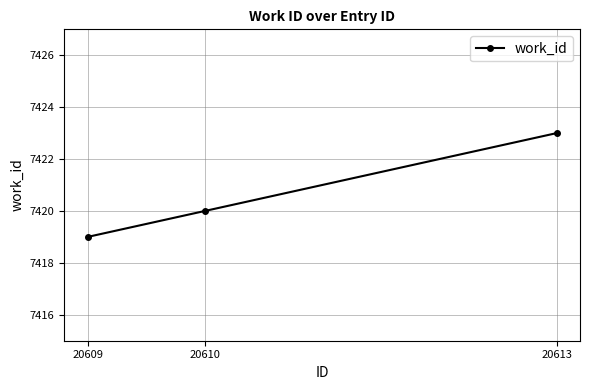

Reading right to left, what are all the values shown in this chart?

20613=7423	20610=7420	20609=7419